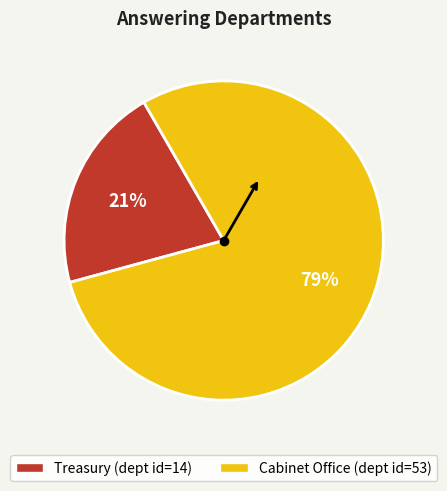

Which slice represents more than half of the pie?

Cabinet Office